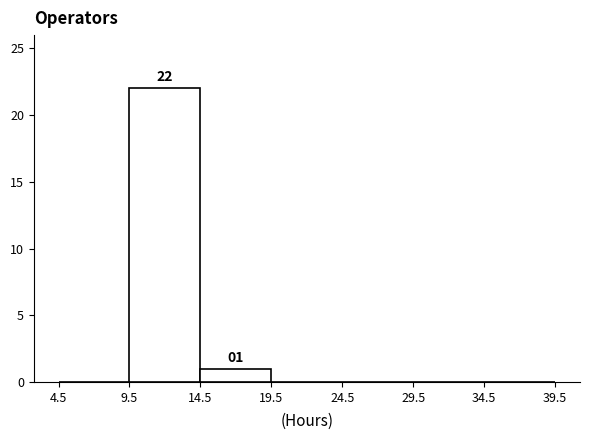

Which range on the x-axis has the tallest bar?

9.5 to 14.5